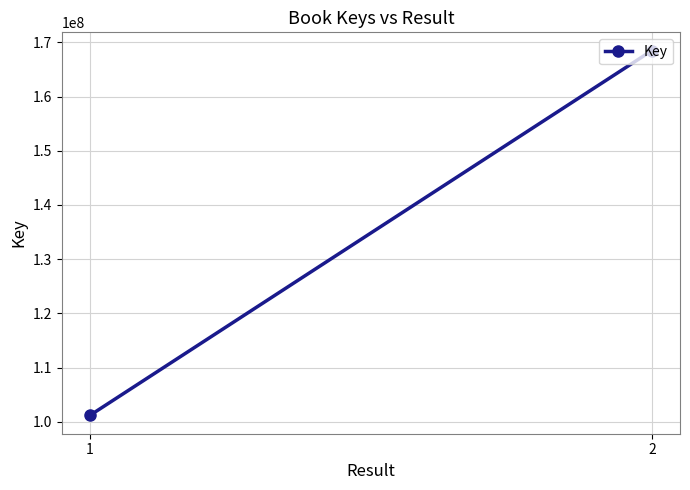

What is the change in value from 1 to 2?

+67325712